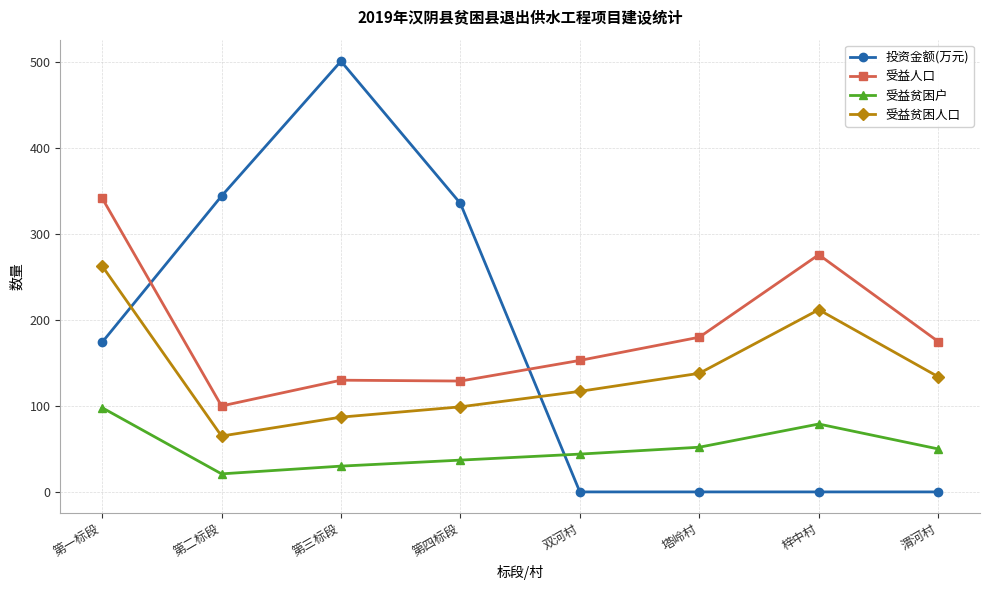

Is it true that 受益人口 equals 100.0 at 第二标段?

True